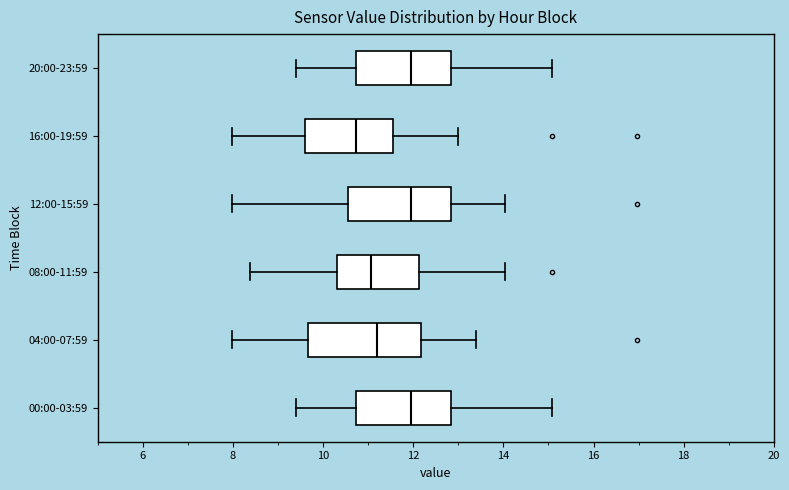

Where does the left whisker of the box for 12:00-15:59 end on the x-axis? The values are not printed on the chart, so give them approximately, as read against the axis.

8.0